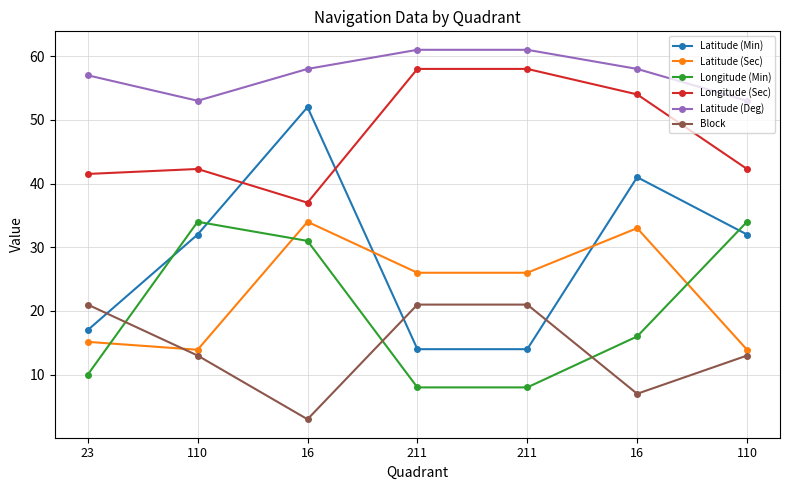

Is it true that Latitude (Deg) equals 18.4 at 110?

False